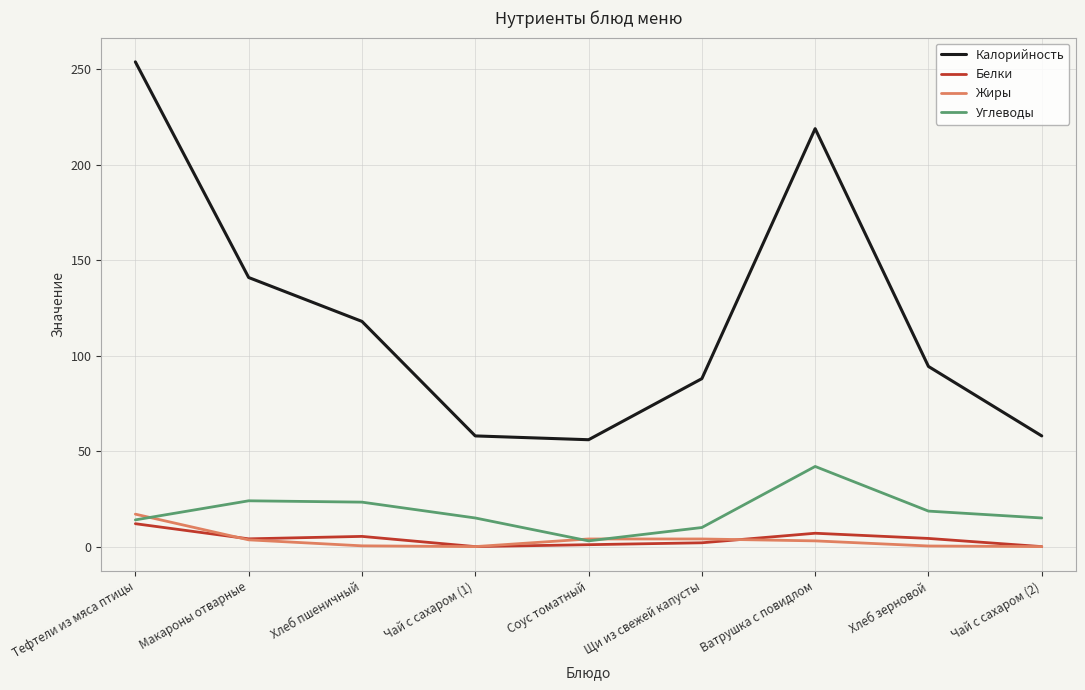

At which label is Калорийность closest to 155?

Макароны отварные